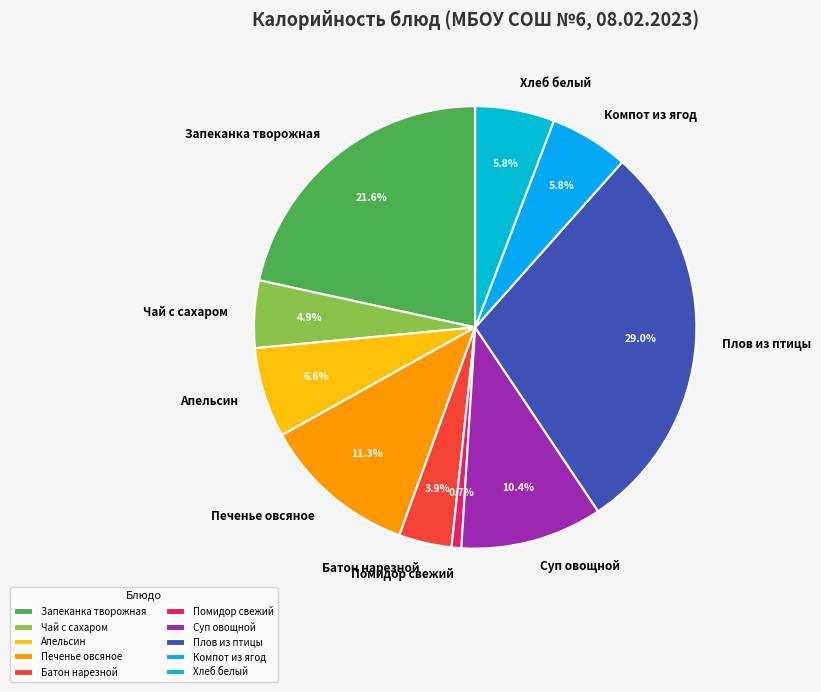

The Чай с сахаром slice represents 5% of the pie. True or false?

True